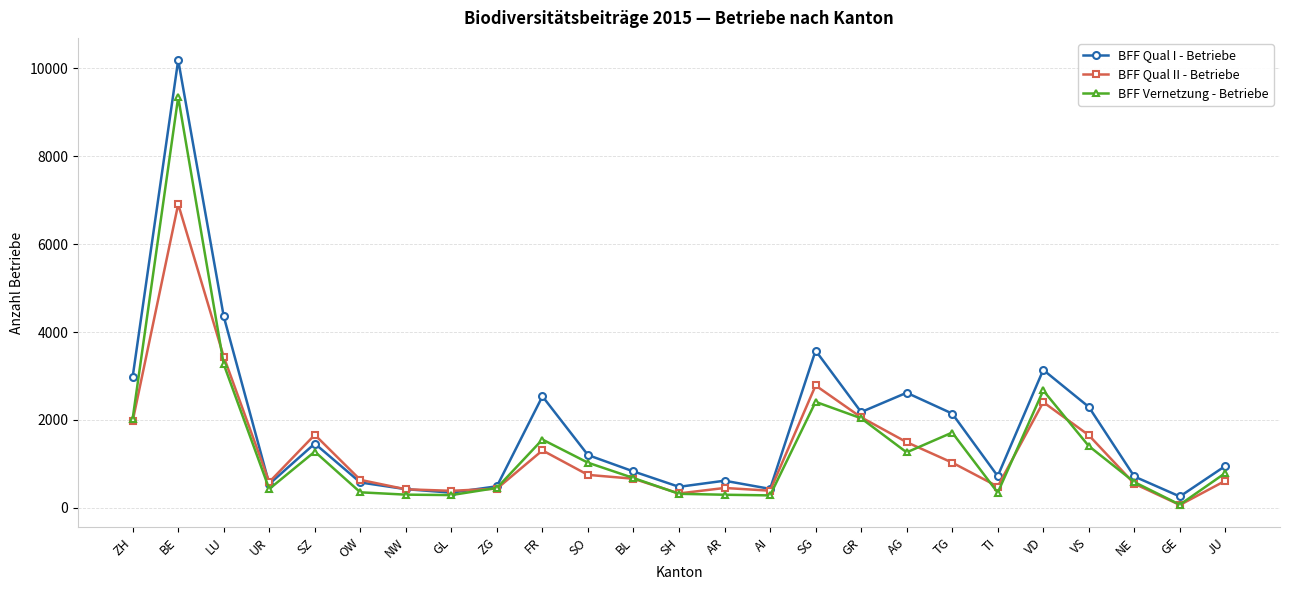

The value of BFF Qual I - Betriebe at SO is 1963. True or false?

False